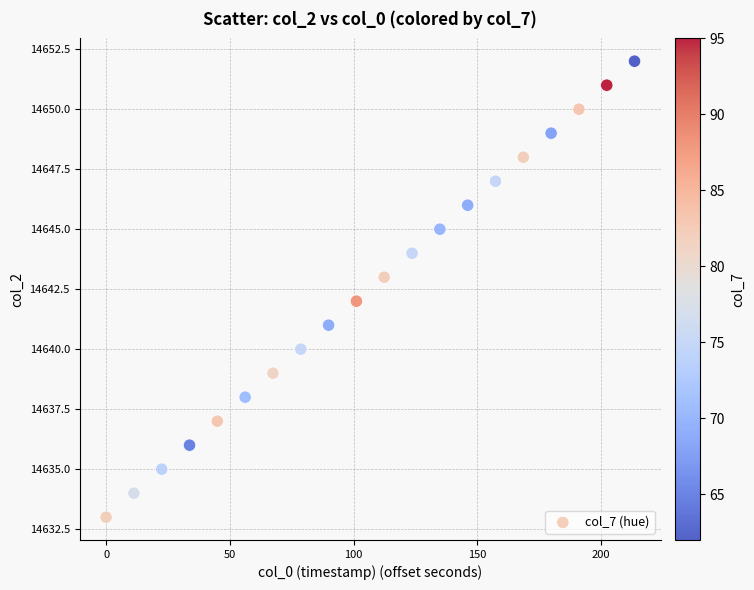

What is the range of Y values (max minus min)?

19